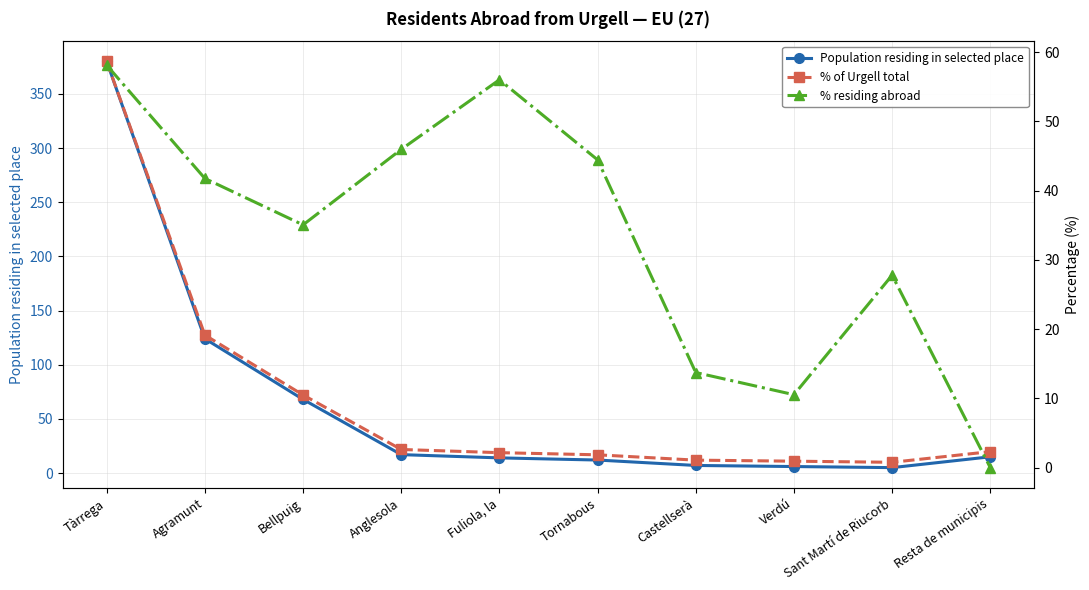

The Population residing in selected place series shows 12.0 at Tornabous. True or false?

True